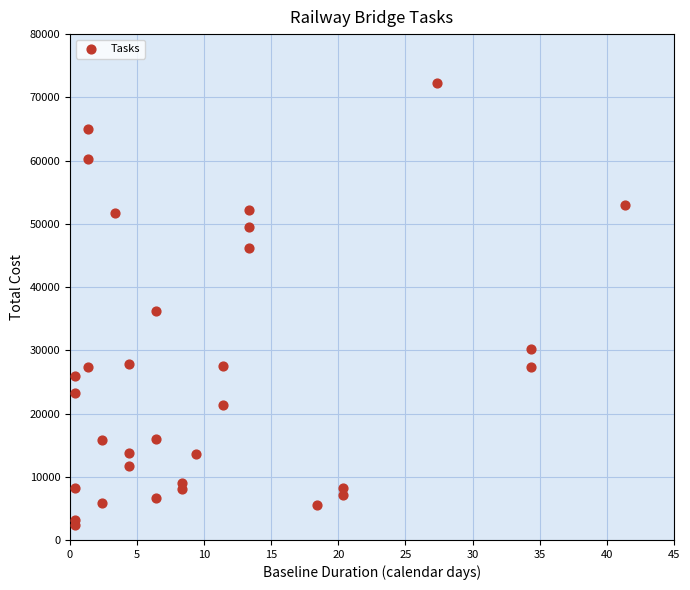

What Y value in the scatter plot is closest to 37354?

36216.3